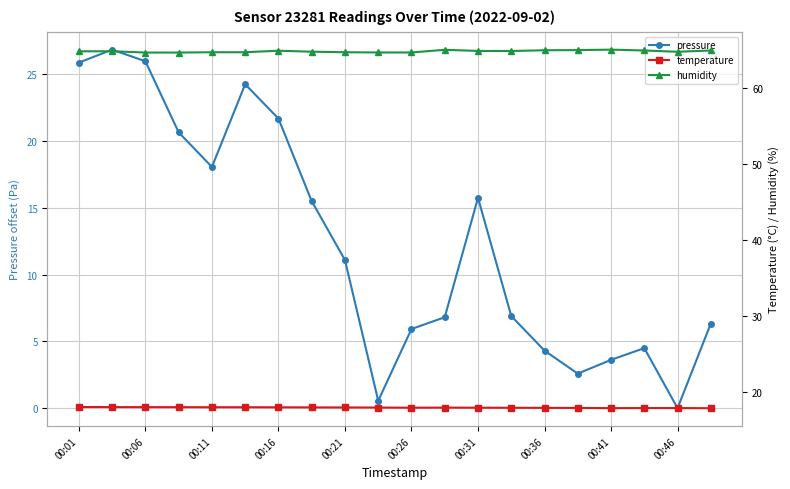

The value of pressure at 00:26 is 5.9. True or false?

True